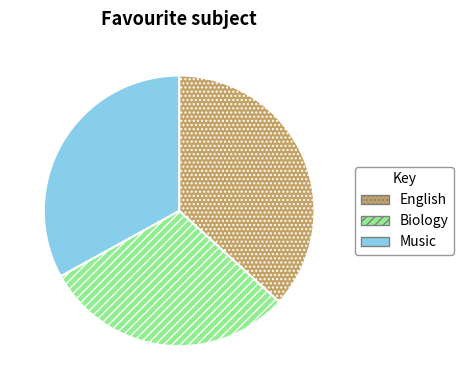

How many slices are in this pie chart?

3